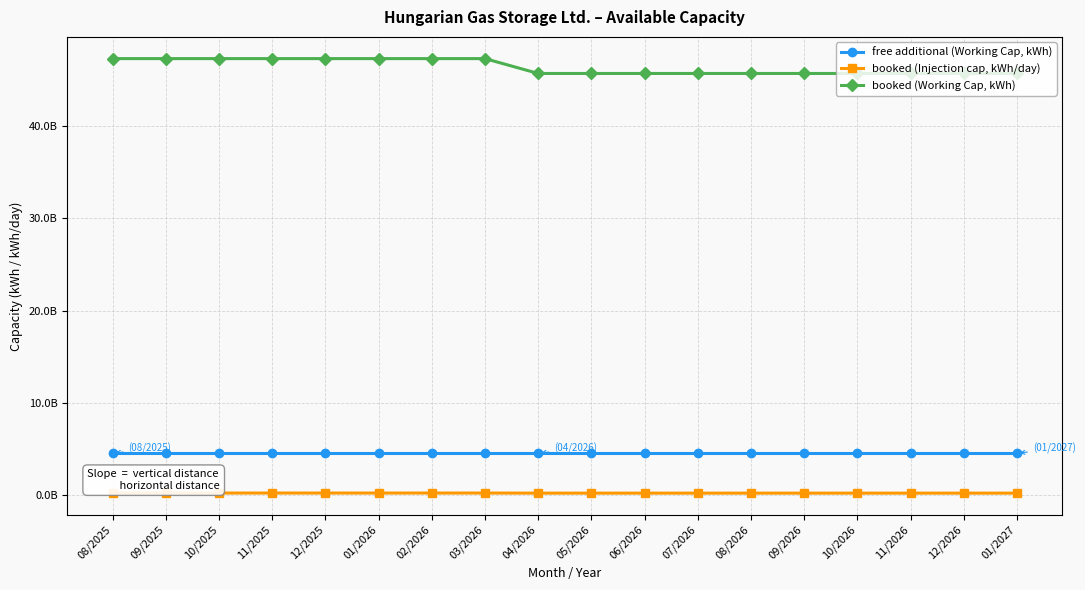

What are all the series names shown in the legend?

free additional (Working Cap, kWh), booked (Injection cap, kWh/day), booked (Working Cap, kWh)